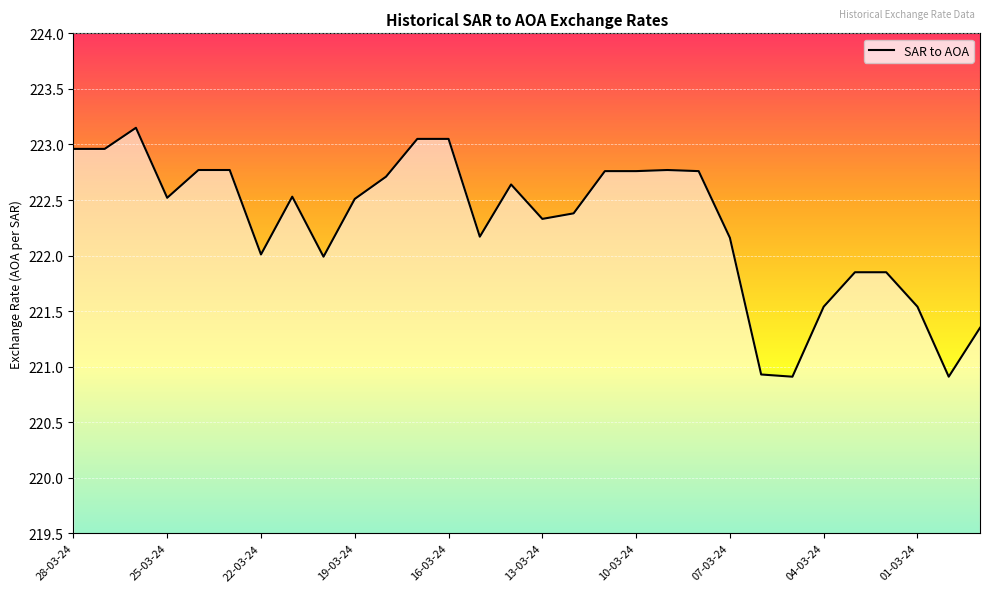

What is the sum of all values?

6668.6